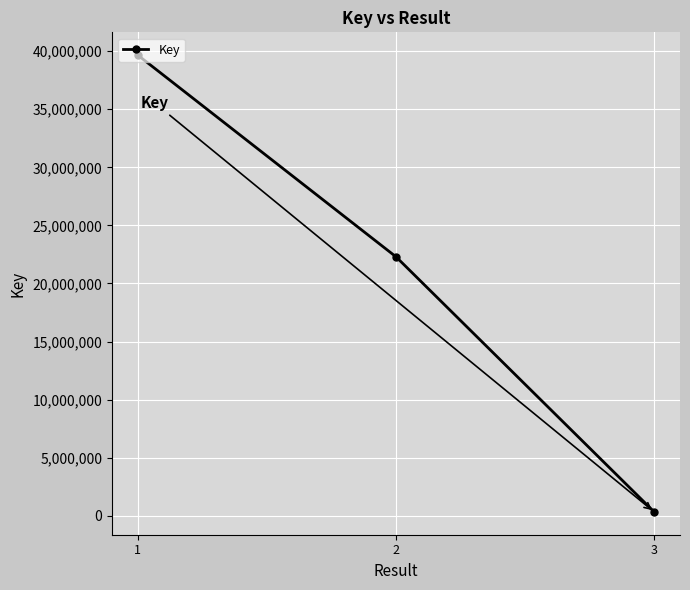

List the labels in order of value, smallest first.

3, 2, 1